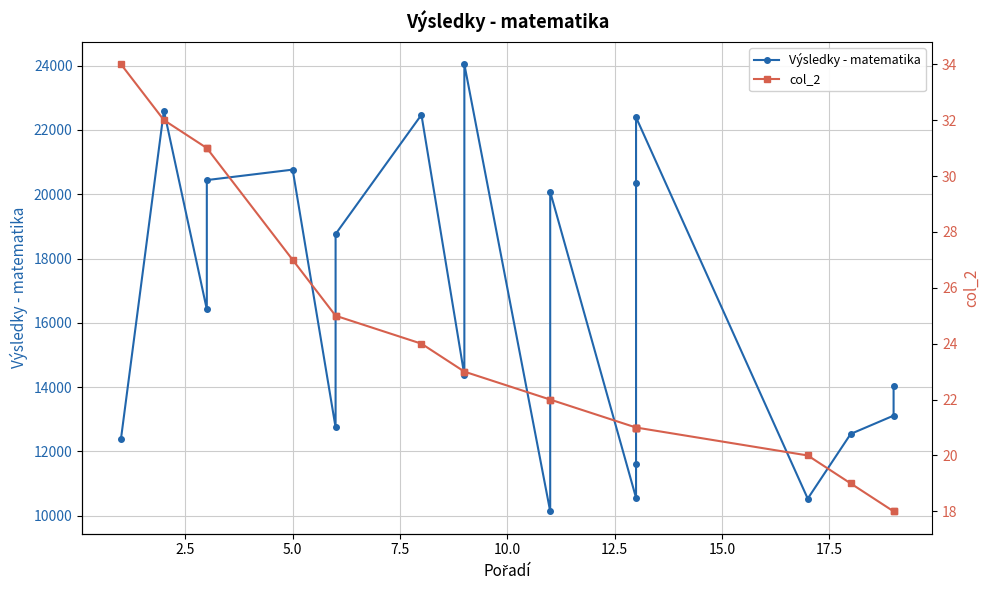

Rank the series by their maximum value, from highest to lowest.

Výsledky - matematika, col_2